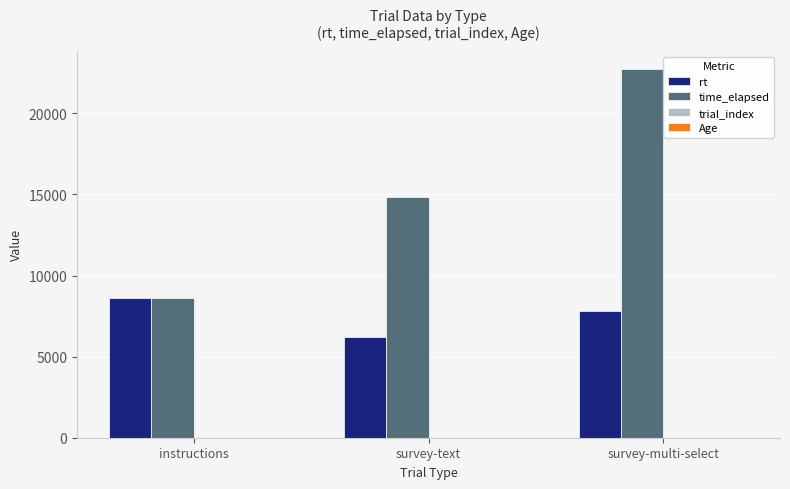

Which category has the highest value across all series?

survey-multi-select